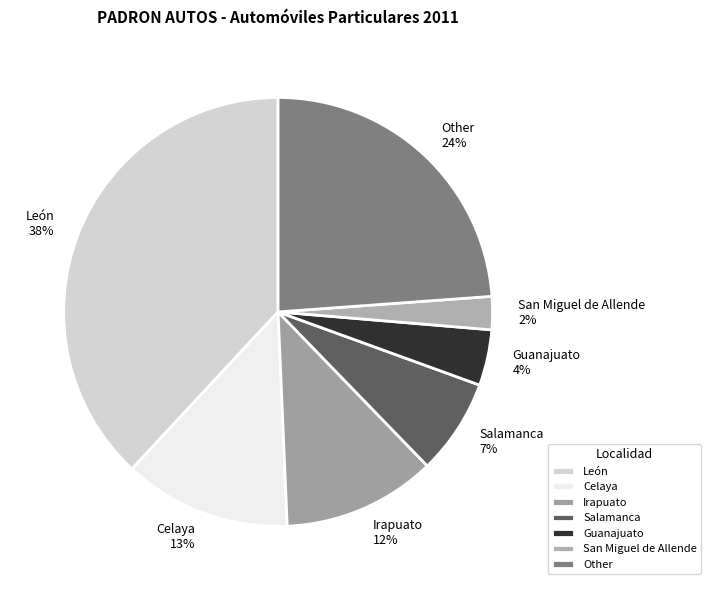

To the nearest percent, what portion does Guanajuato represent?

4%